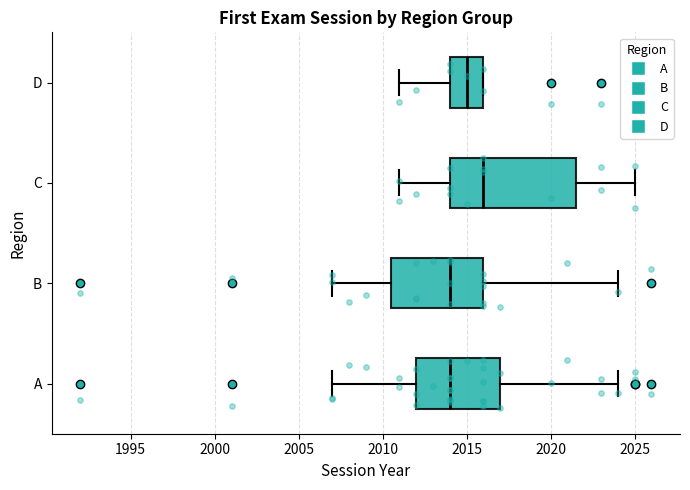

Comparing the boxes themselves (not the whiskers), which one is the widest?

C